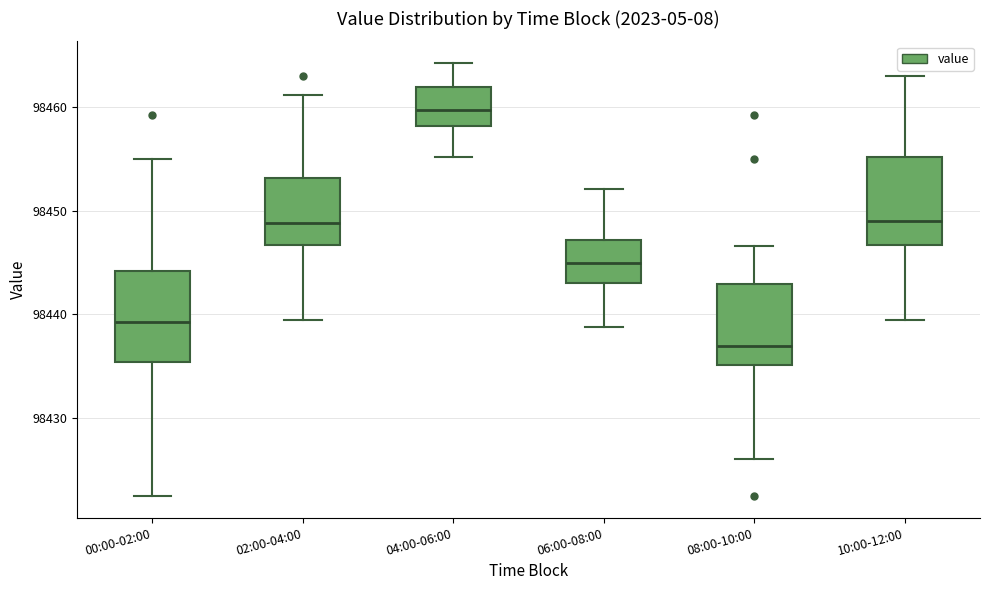

Reading left to right, transcribe this box plot: for each box, give where its median line is, the range the box spans, and where its two whiskers end, as read against the y-axis. The values are not printed on the chart, so give them approximately, as read against the axis.

00:00-02:00: median 98439, box 98435 to 98444, whiskers 98422 to 98455
02:00-04:00: median 98449, box 98447 to 98453, whiskers 98439 to 98461
04:00-06:00: median 98460, box 98458 to 98462, whiskers 98455 to 98464
06:00-08:00: median 98445, box 98443 to 98447, whiskers 98439 to 98452
08:00-10:00: median 98437, box 98435 to 98443, whiskers 98426 to 98447
10:00-12:00: median 98449, box 98447 to 98455, whiskers 98439 to 98463